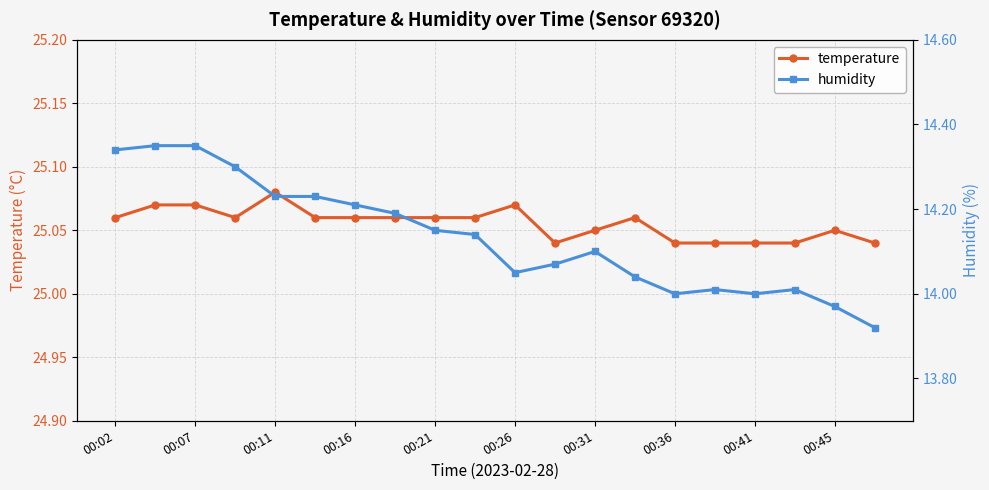

The temperature series shows 12.0 at 00:26. True or false?

False